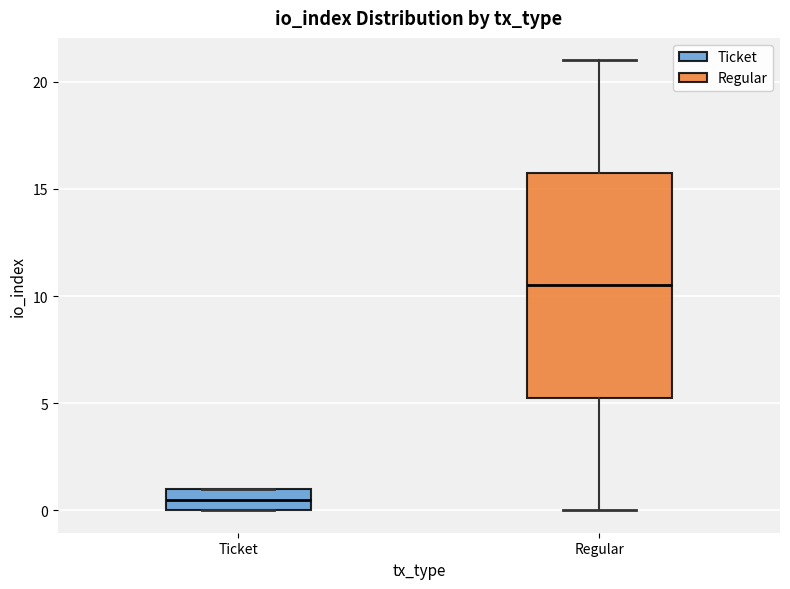

Which box is the tallest, from its lower edge to its upper edge?

Regular